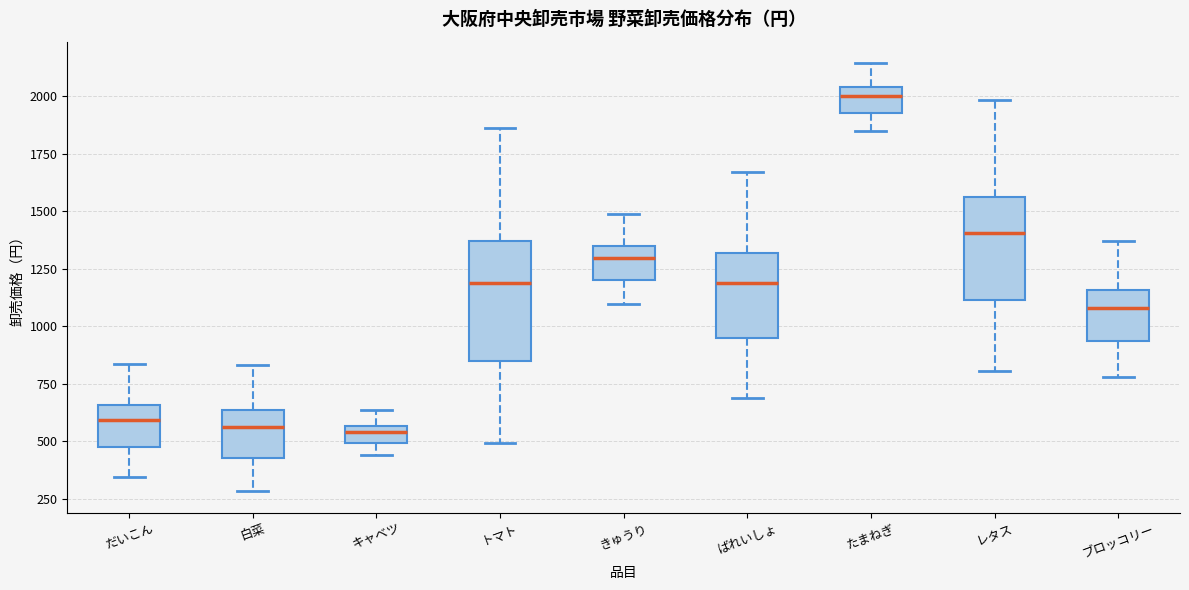

Where does the lower whisker of the box for ブロッコリー end on the y-axis? The values are not printed on the chart, so give them approximately, as read against the axis.

800